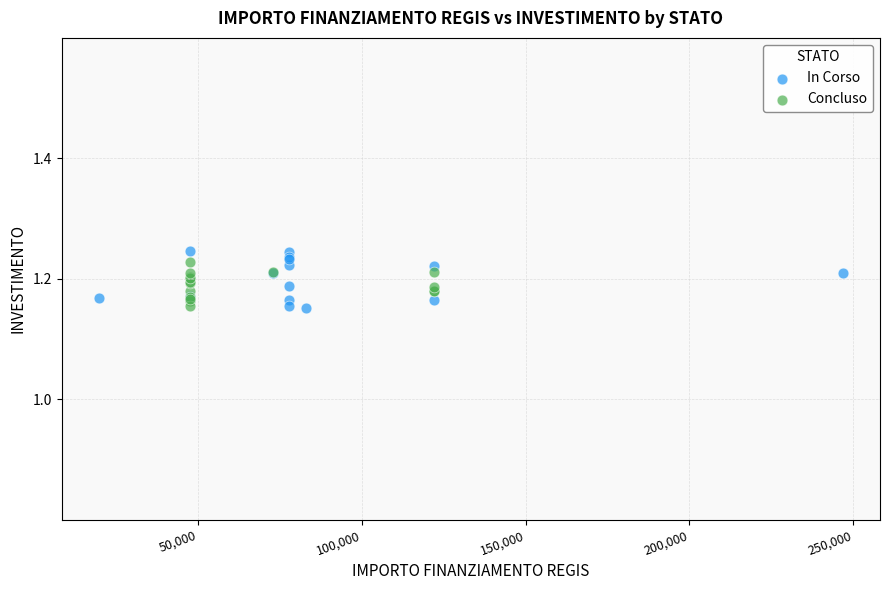

What are all the series names shown in the legend?

In Corso, Concluso